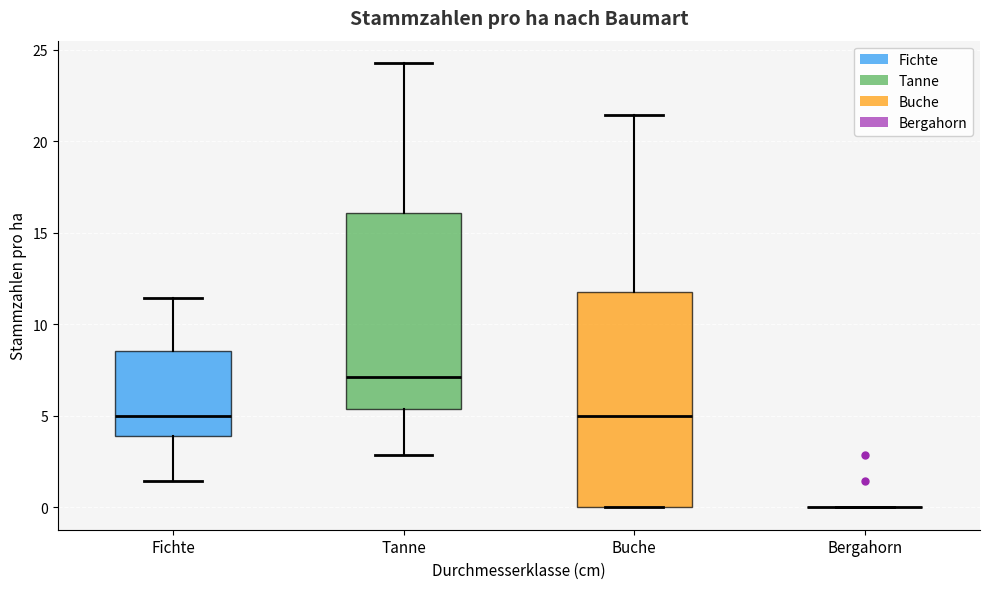

Which box is the tallest, from its lower edge to its upper edge?

Buche